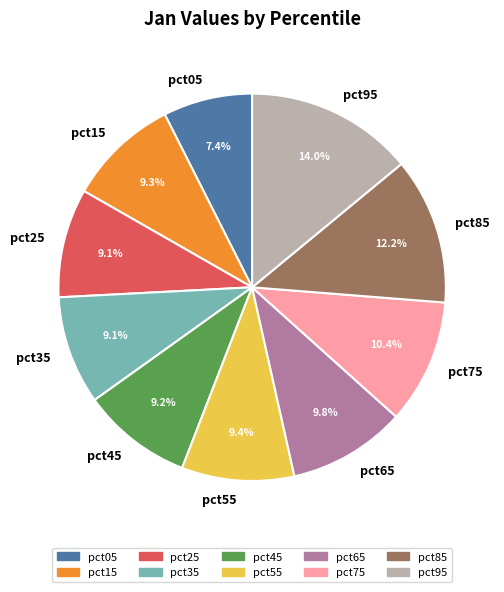

Is it true that pct15 is 18% of the pie?

False